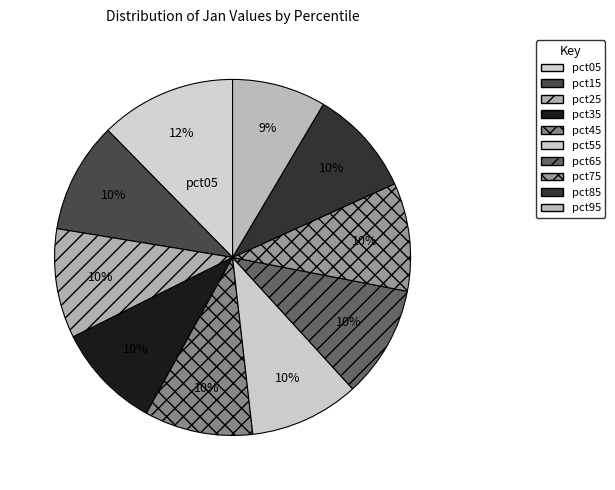

To the nearest percent, what percentage of the pie is pct65?

10%